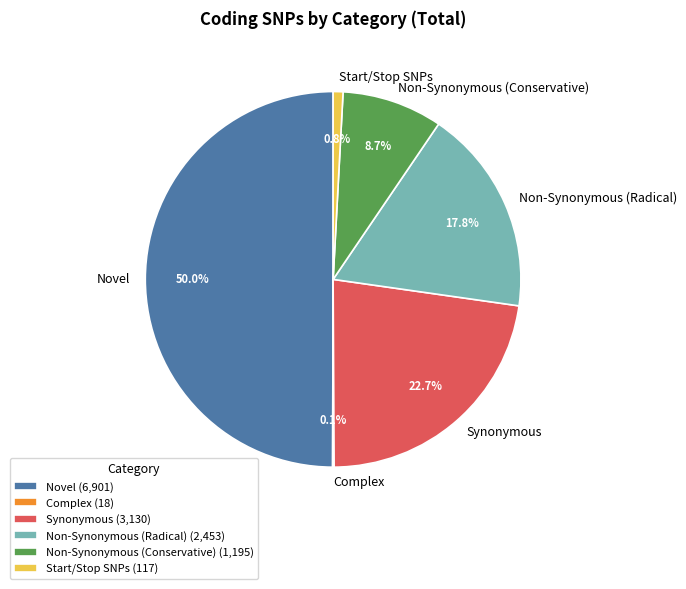

What portion of the pie excludes Non-Synonymous (Conservative)?

91.3%